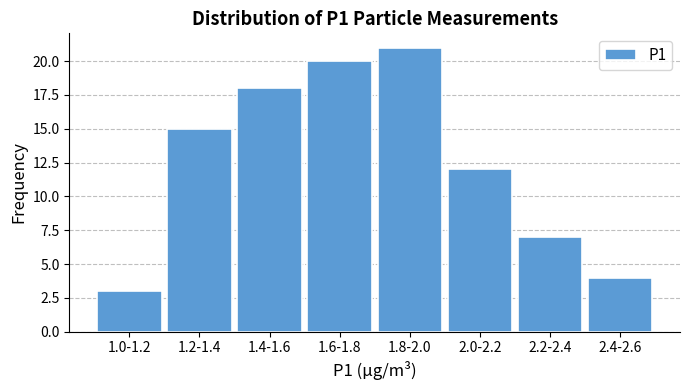

Reading right to left, list all the values displayed in this chart.

2.4-2.6=4	2.2-2.4=7	2.0-2.2=12	1.8-2.0=21	1.6-1.8=20	1.4-1.6=18	1.2-1.4=15	1.0-1.2=3